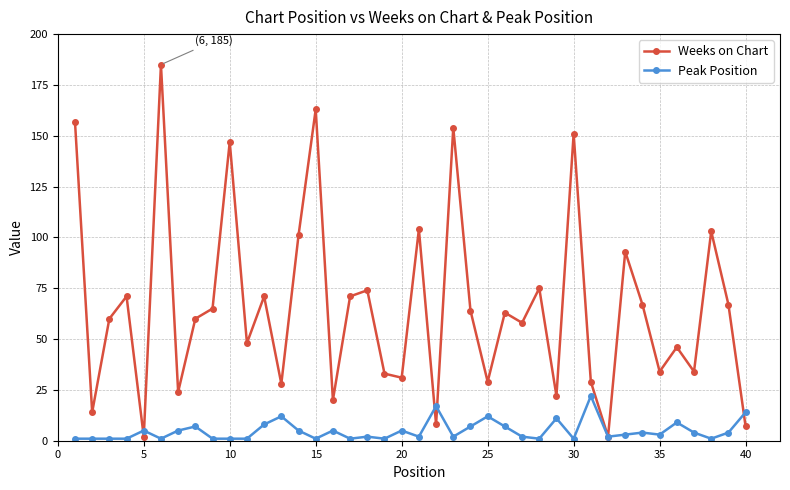

True or false: Weeks on Chart has more than 0 interior local peaks.

True